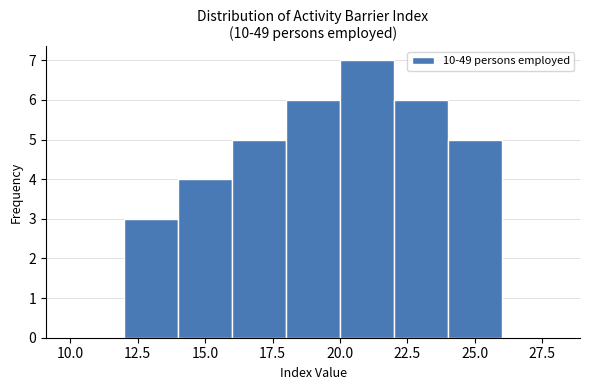

Reading left to right, transcribe this chart: for each bar, give the range it covers on the x-axis and its height. The values are not printed on the chart, so give them approximately, as read against the axis.

10 to 12: 0
12 to 14: 3
14 to 16: 4
16 to 18: 5
18 to 20: 6
20 to 22: 7
22 to 24: 6
24 to 26: 5
26 to 28: 0